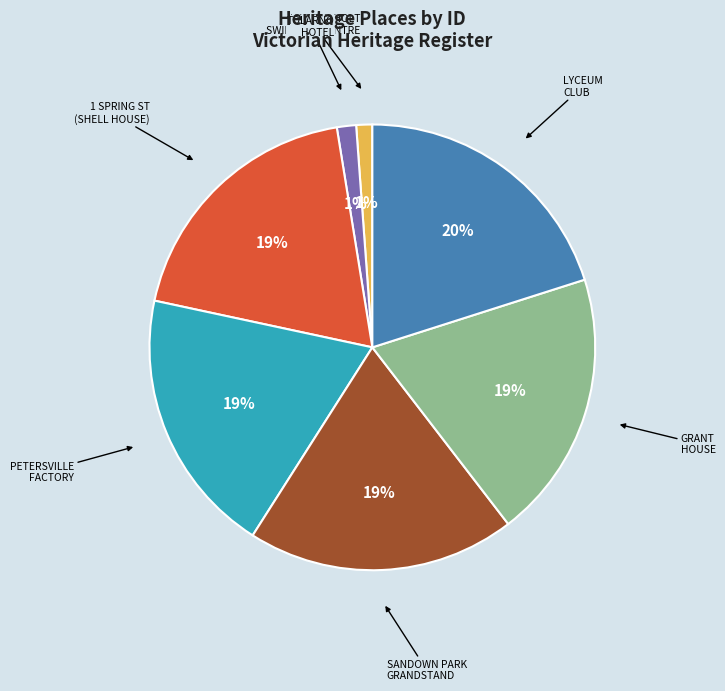

Is there any slice that represents more than half of the pie?

No